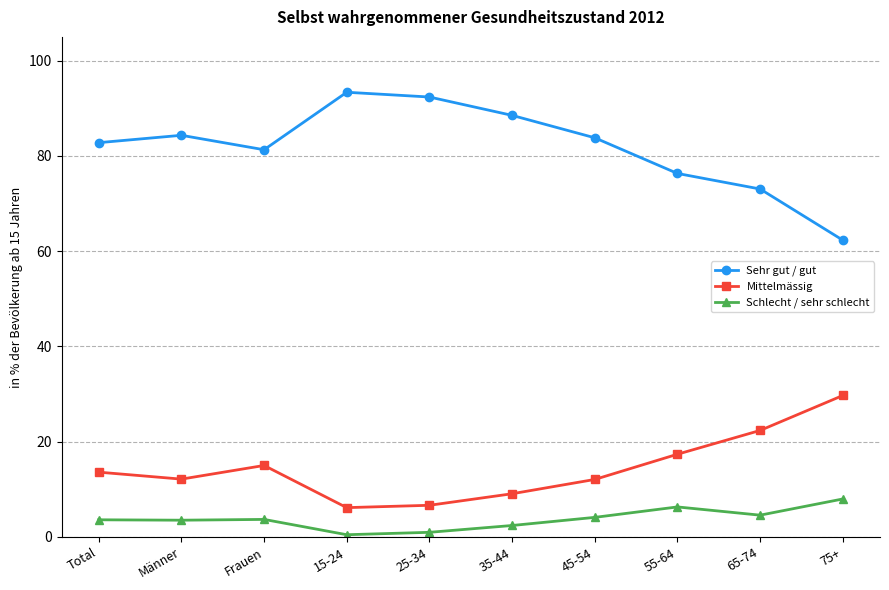

Is the value of Mittelmässig at 35-44 greater than the value of Schlecht / sehr schlecht at 55-64?

Yes